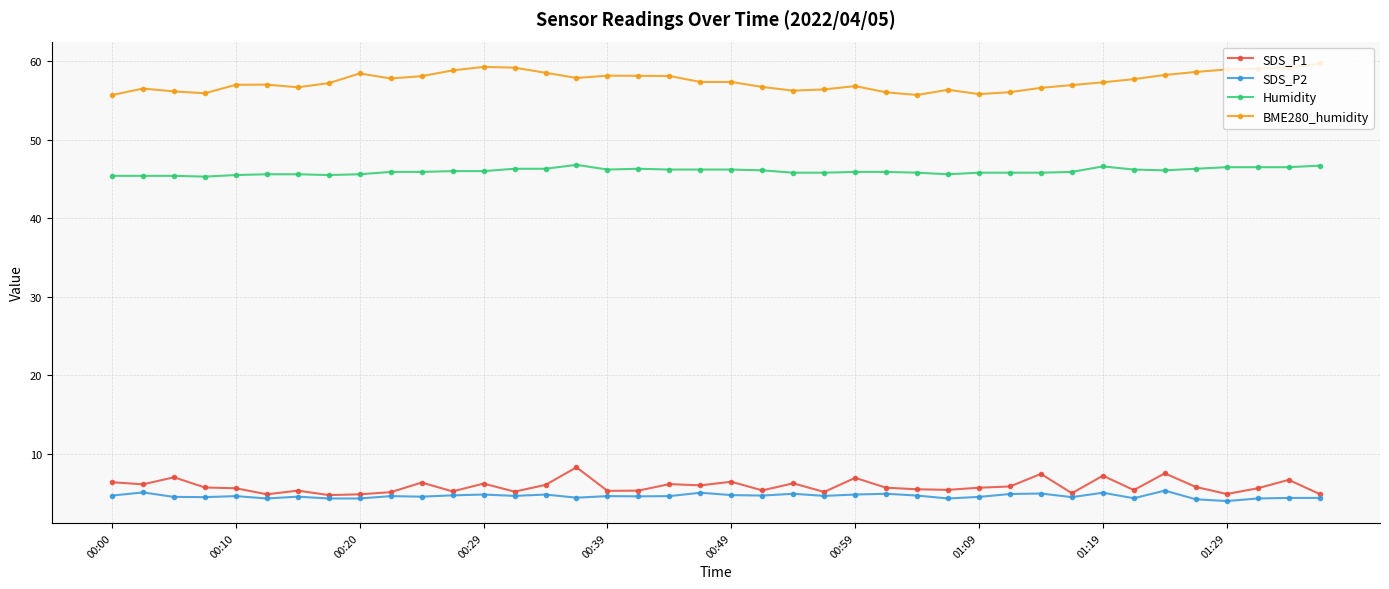

At how many categories does at least one series exceed 17?

40